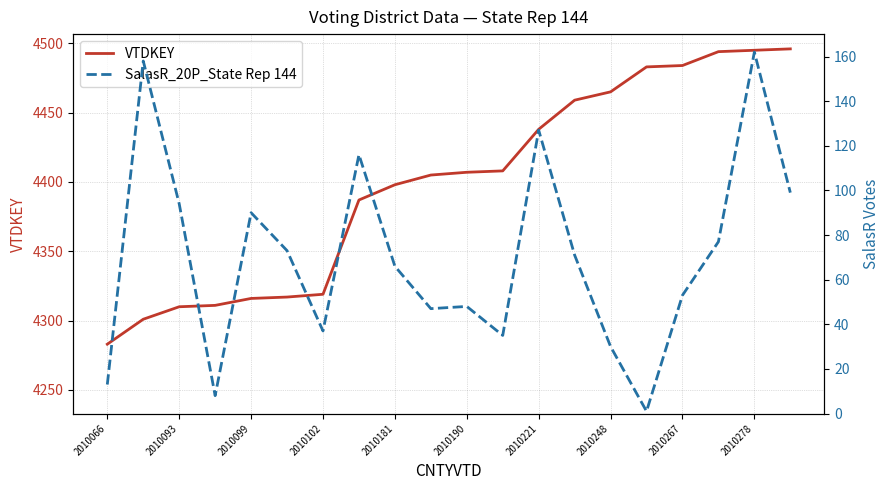

What is the lowest value of the VTDKEY series?

4283